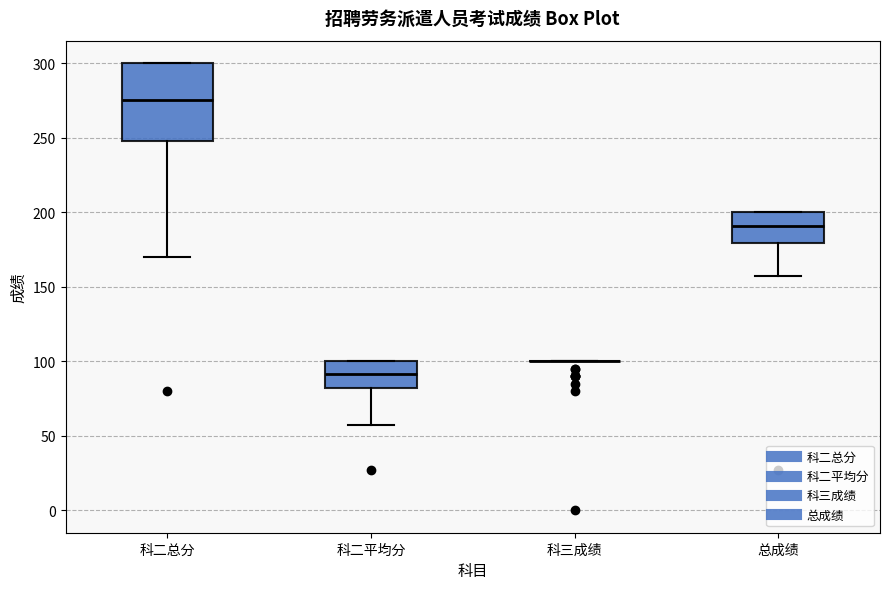

Where is the lower edge of the box for 总成绩 on the y-axis? The values are not printed on the chart, so give them approximately, as read against the axis.

180